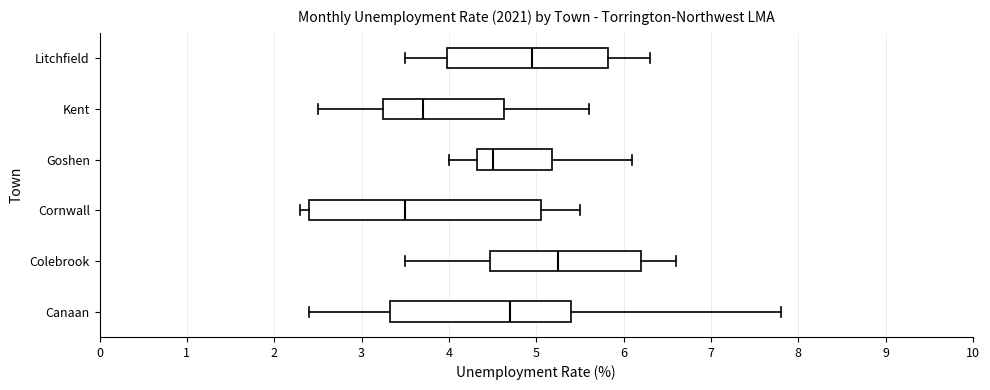

Where is the left edge of the box for Cornwall on the x-axis? The values are not printed on the chart, so give them approximately, as read against the axis.

2.4